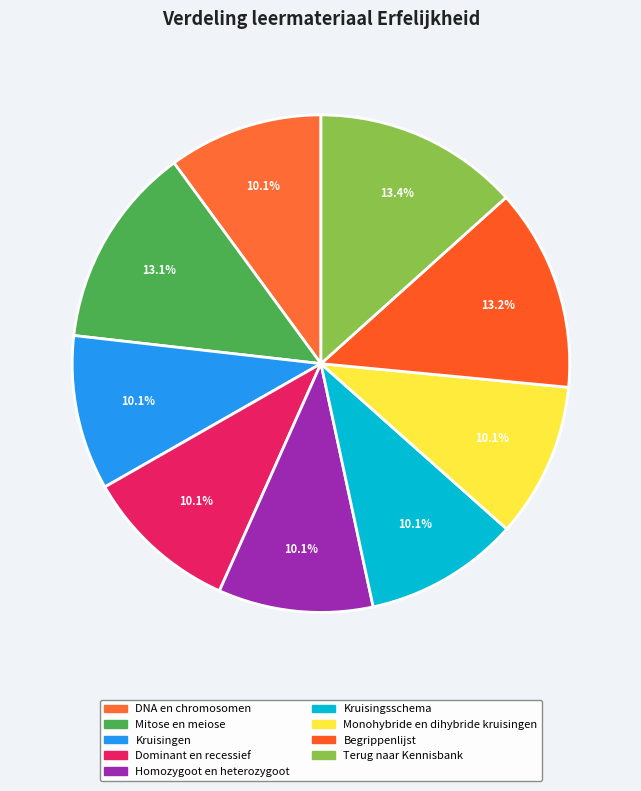

What percentage do Mitose en meiose and Dominant en recessief together represent?

23.2%